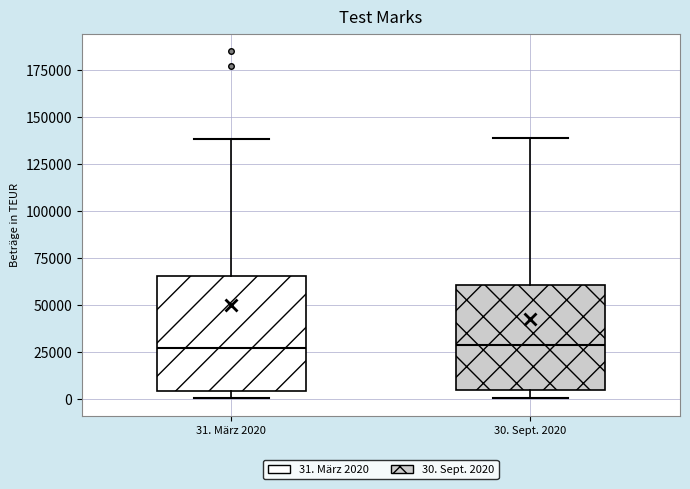

Where is the upper edge of the box for 31. März 2020 on the y-axis? The values are not printed on the chart, so give them approximately, as read against the axis.

65000